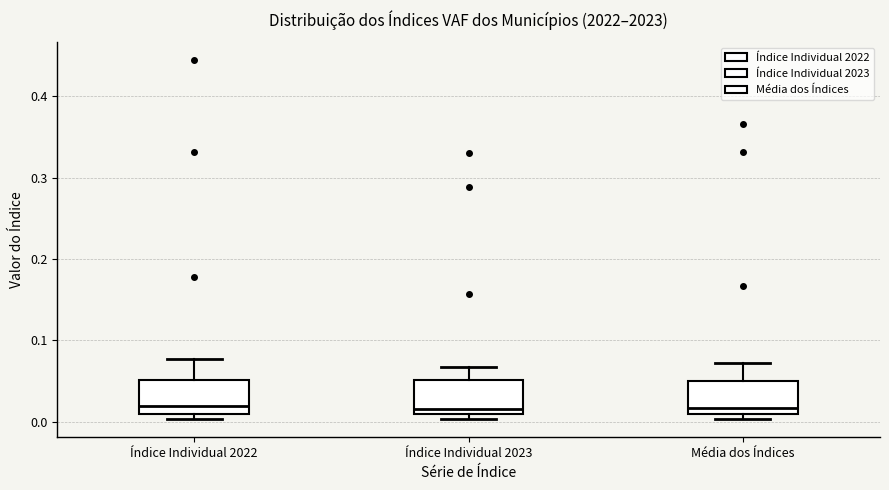

Where is the upper edge of the box for Índice Individual 2022 on the y-axis? The values are not printed on the chart, so give them approximately, as read against the axis.

0.05